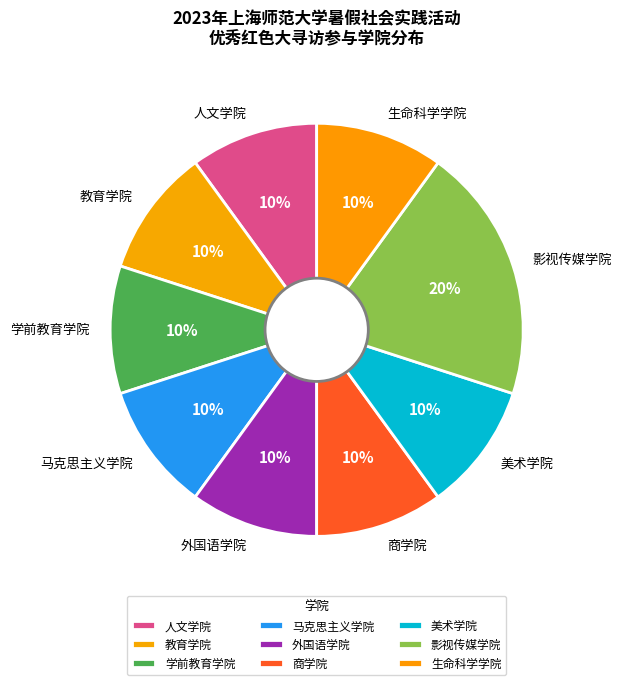

Count the number of slices in the pie.

9